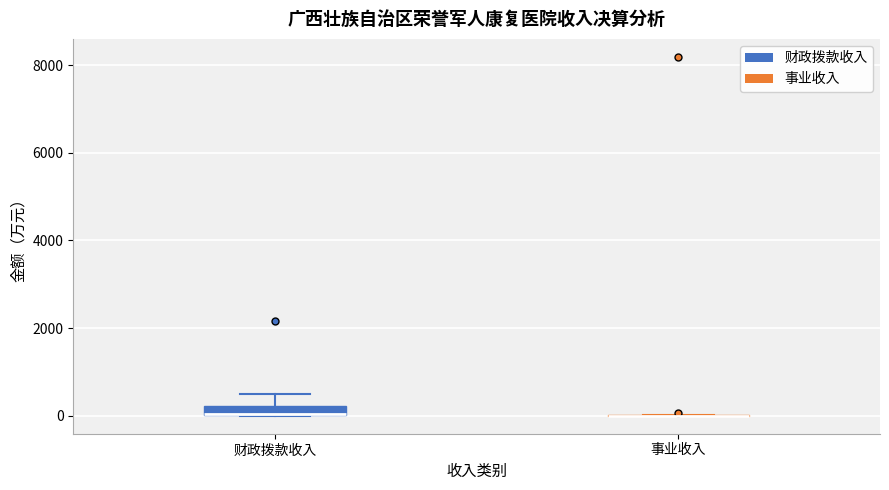

Where is the upper edge of the box for 财政拨款收入 on the y-axis? The values are not printed on the chart, so give them approximately, as read against the axis.

200